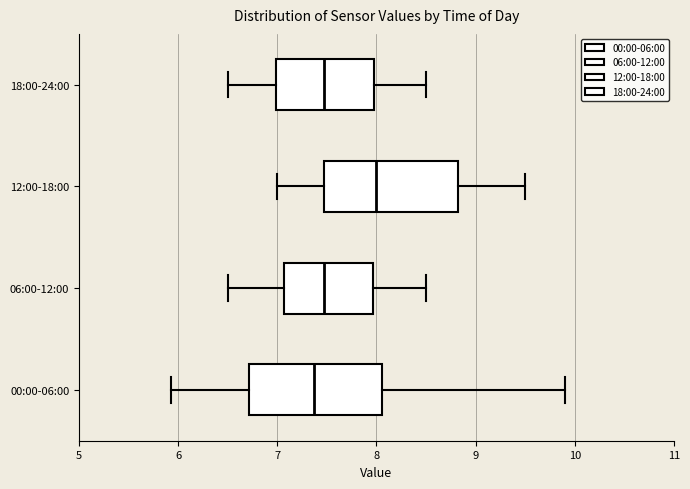

Reading bottom to top, transcribe this box plot: for each box, give where its median line is, the range the box spans, and where its two whiskers end, as read against the x-axis. The values are not printed on the chart, so give them approximately, as read against the axis.

00:00-06:00: median 7.4, box 6.7 to 8.1, whiskers 5.9 to 9.9
06:00-12:00: median 7.5, box 7.1 to 8.0, whiskers 6.5 to 8.5
12:00-18:00: median 8.0, box 7.5 to 8.8, whiskers 7.0 to 9.5
18:00-24:00: median 7.5, box 7.0 to 8.0, whiskers 6.5 to 8.5